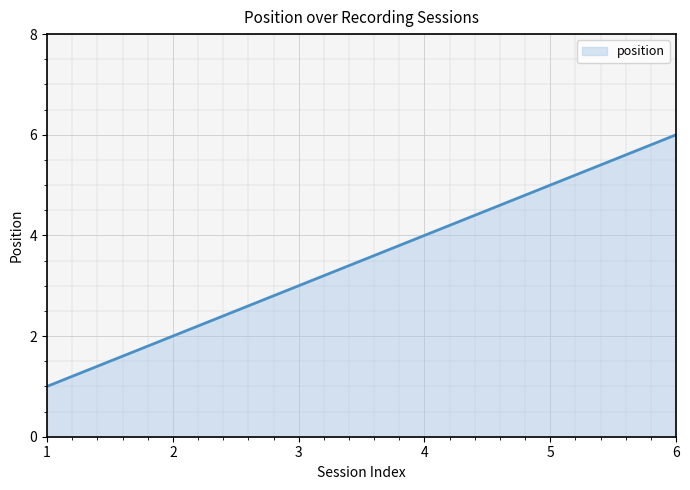

Rank the categories by value from highest to lowest.

6, 5, 4, 3, 2, 1